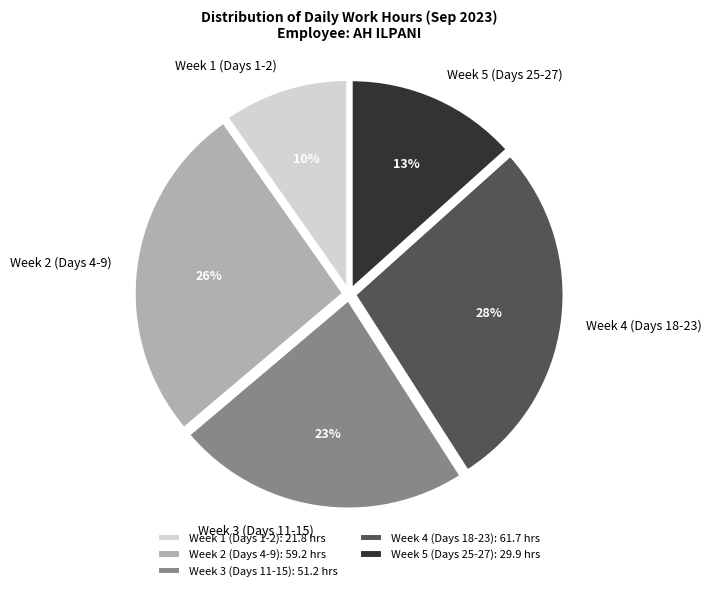

How many segments does this pie chart have?

5